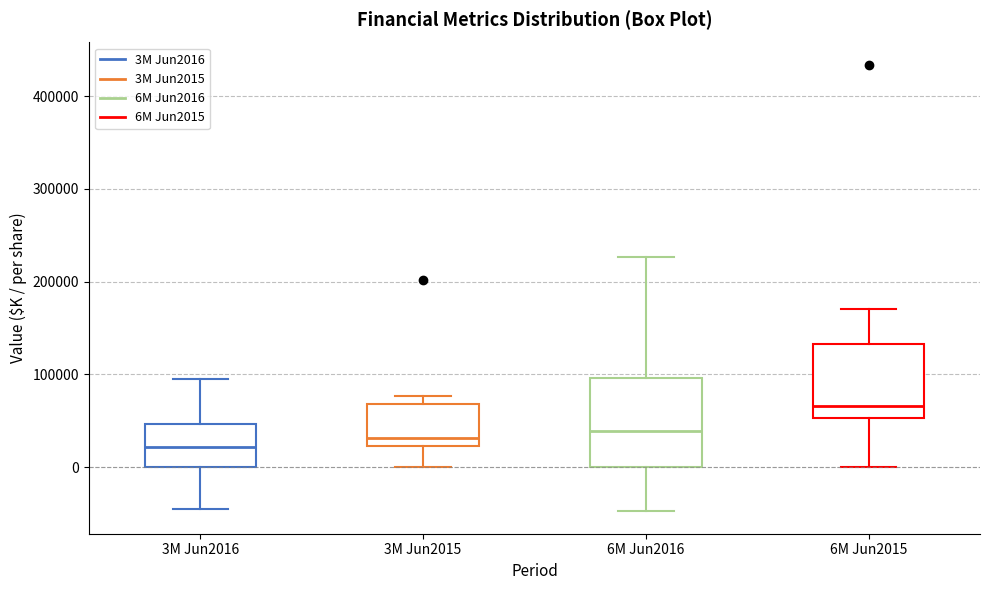

Reading left to right, read every box against the y-axis: the position of its median line, the range the box covers, and the ends of its whiskers. The values are not printed on the chart, so give them approximately, as read against the axis.

3M Jun2016: median 20000, box 0 to 50000, whiskers -50000 to 100000
3M Jun2015: median 30000, box 20000 to 70000, whiskers 0 to 80000
6M Jun2016: median 40000, box 0 to 100000, whiskers -50000 to 230000
6M Jun2015: median 70000, box 50000 to 130000, whiskers 0 to 170000